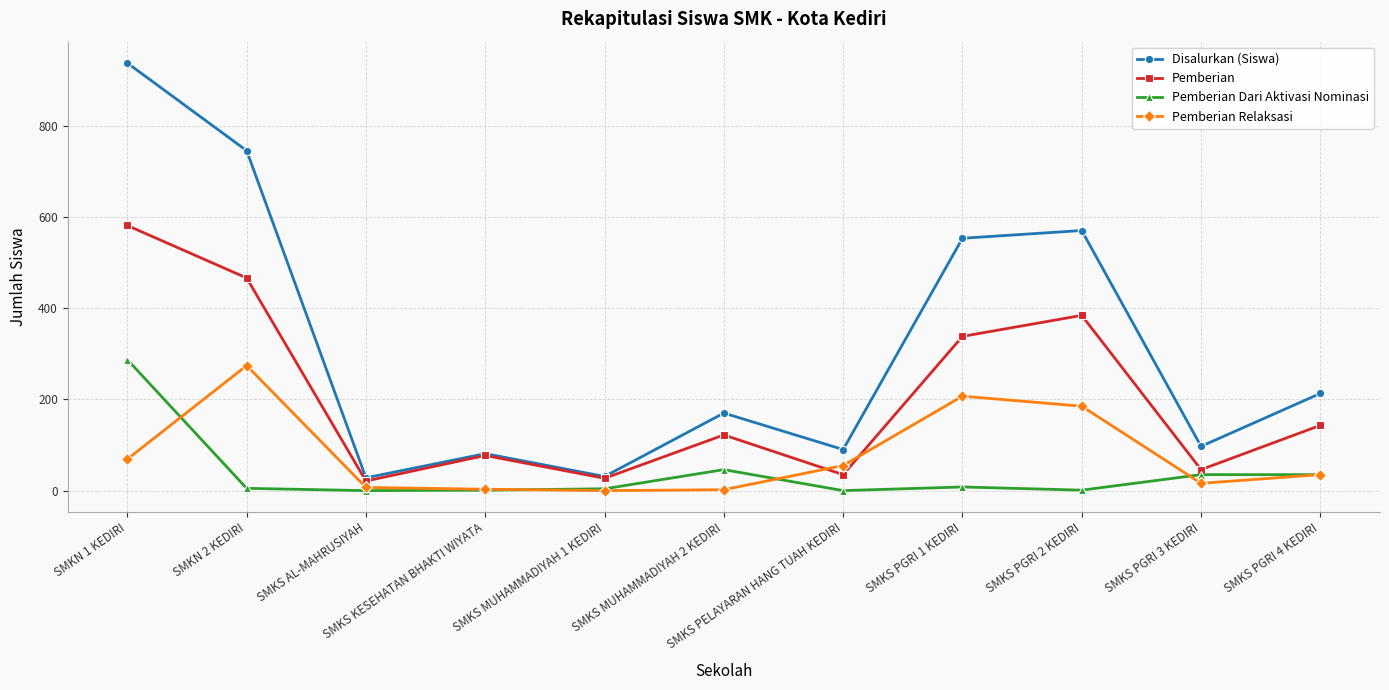

At which label is Disalurkan (Siswa) closest to 482?

SMKS PGRI 1 KEDIRI